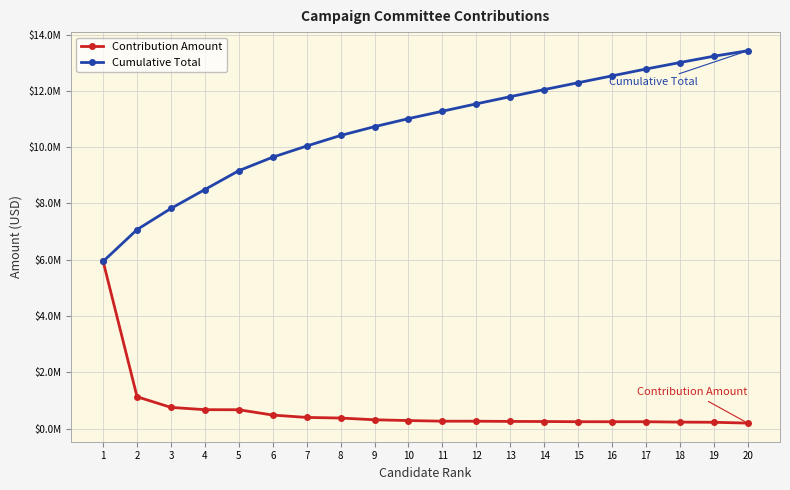

Is it true that Contribution Amount equals 197540.2 at 9?

False